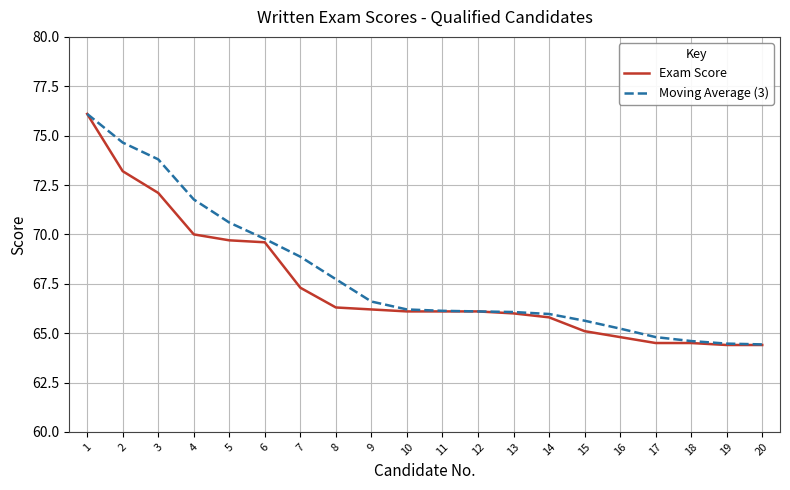

Which label corresponds to the largest value in the chart?

1